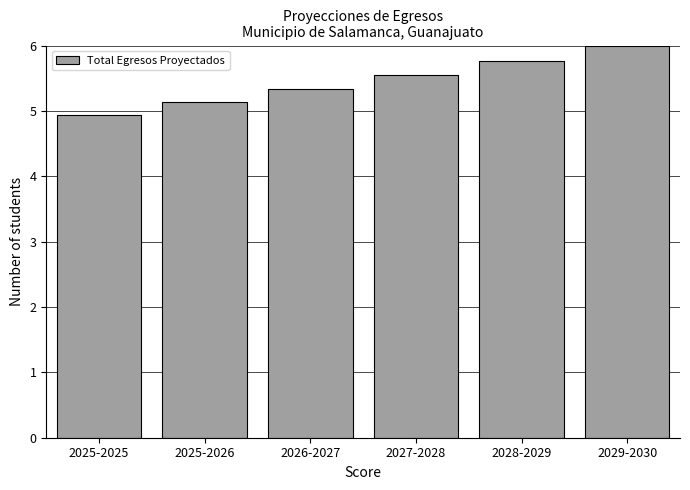

Reading left to right, list all the values displayed in this chart.

2025-2025=4.9	2025-2026=5.1	2026-2027=5.3	2027-2028=5.5	2028-2029=5.8	2029-2030=6.0